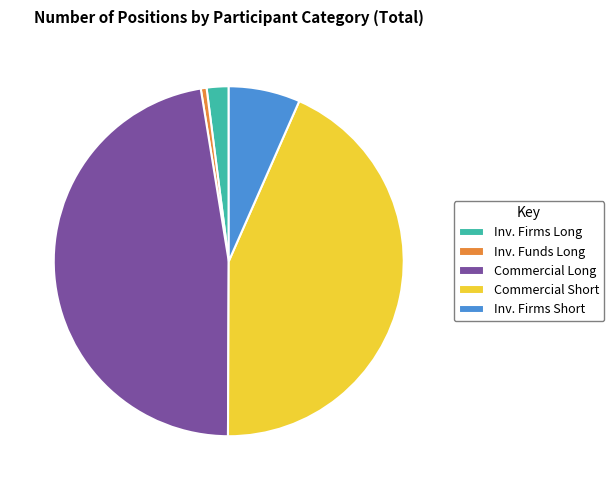

How many slices are in this pie chart?

5